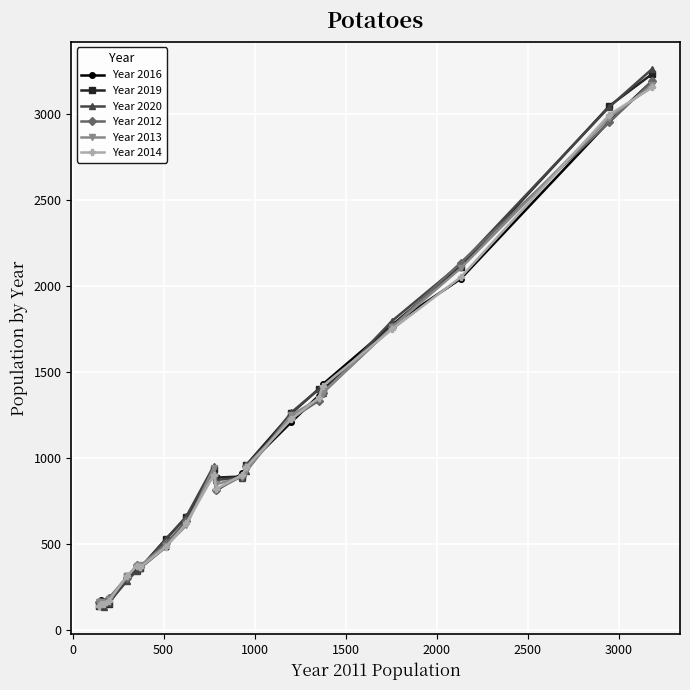

In Year 2019, how many points are lower than both neighbors (excluding endpoints)?

3